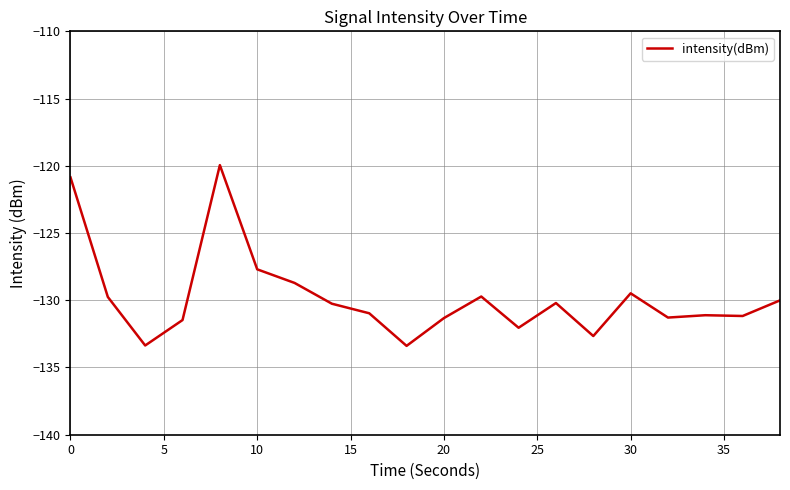

What is the difference between the maximum and minimum values?

13.4